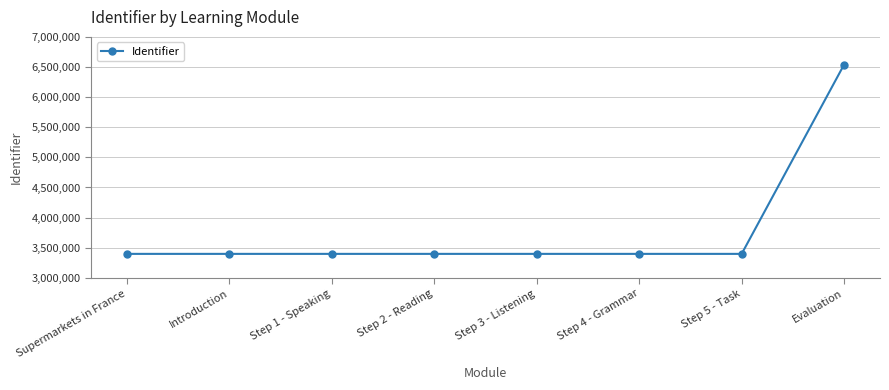

What is the label of the 2nd point from the right?

Step 5 - Task